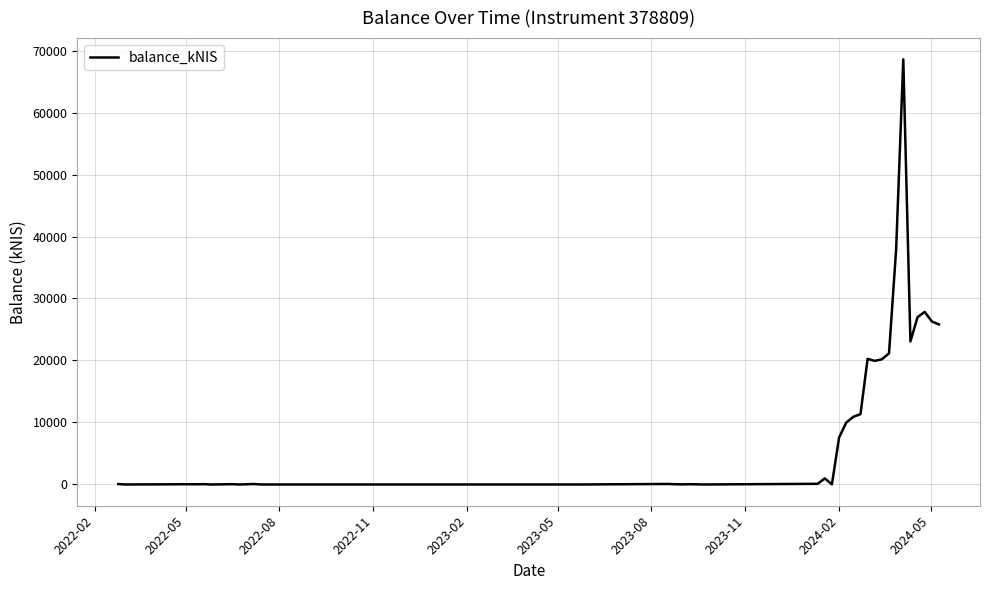

What is the greatest value displayed?

68575.6